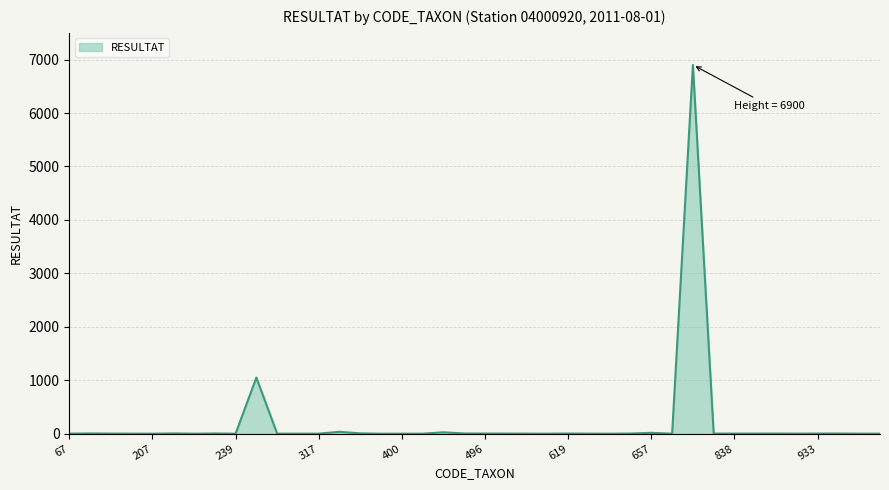

What is the difference between the maximum and second lowest values?

6900